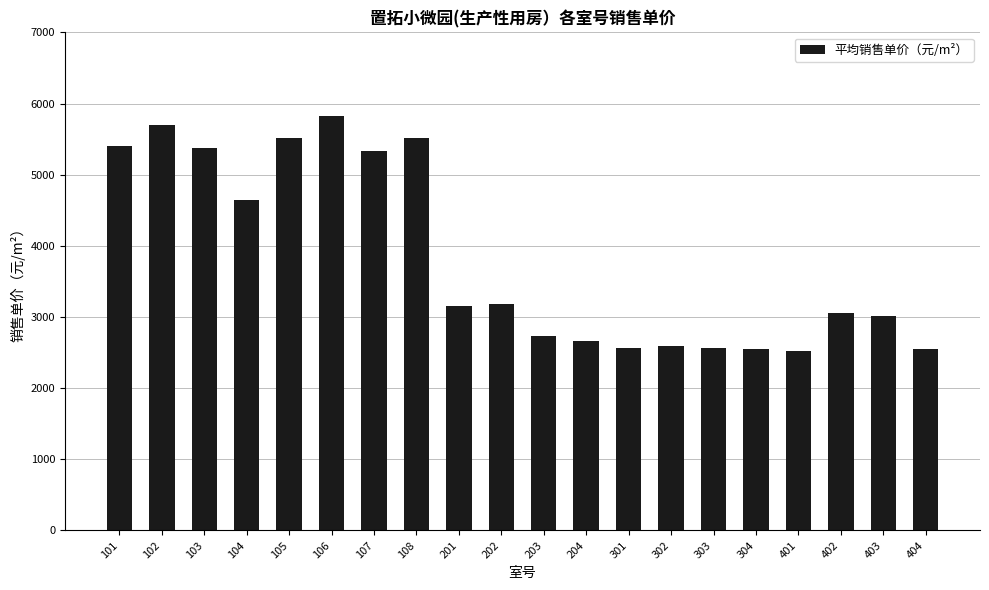

Approximately how many times larger is the value at 203 compared to 302?

1.1